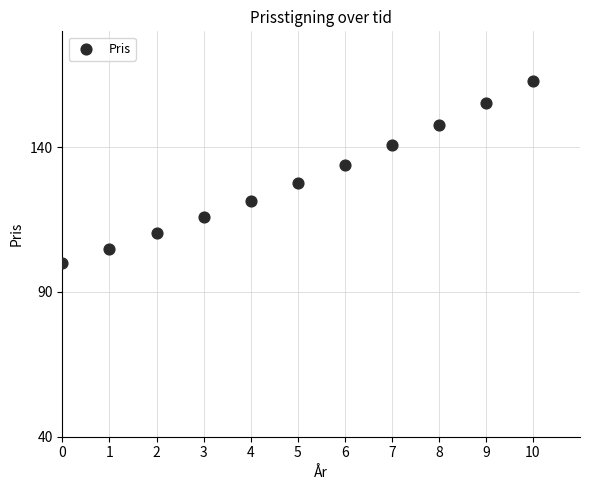

What is the range of Y values (max minus min)?

62.9